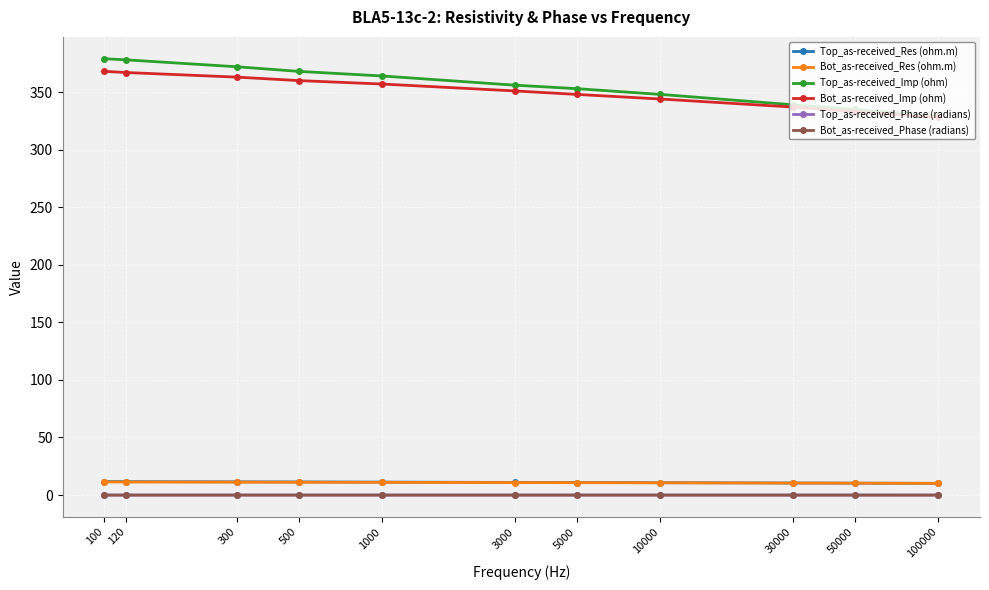

What is the difference between the Top_as-received_Imp (ohm) values at 300 and 120?

6.0